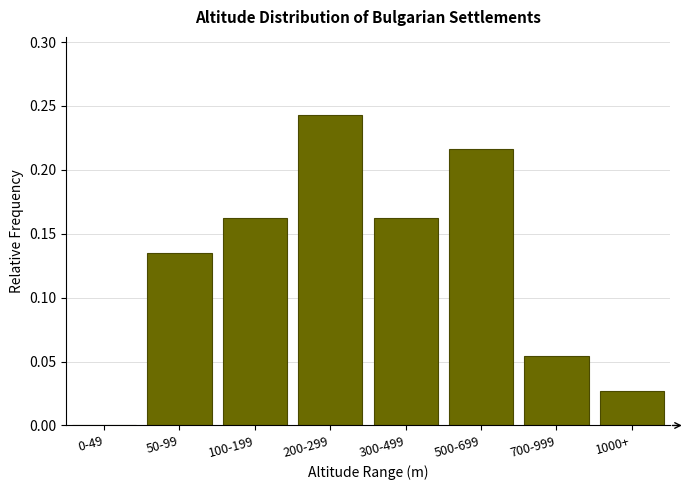

Is it true that the value at 100-199 is 0.1?

False